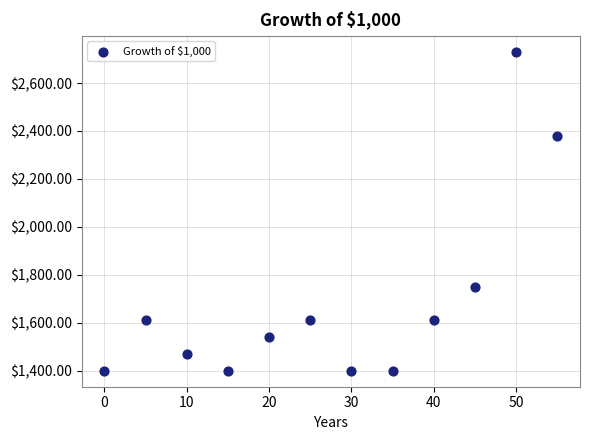

What is the range of Y values (max minus min)?

1330